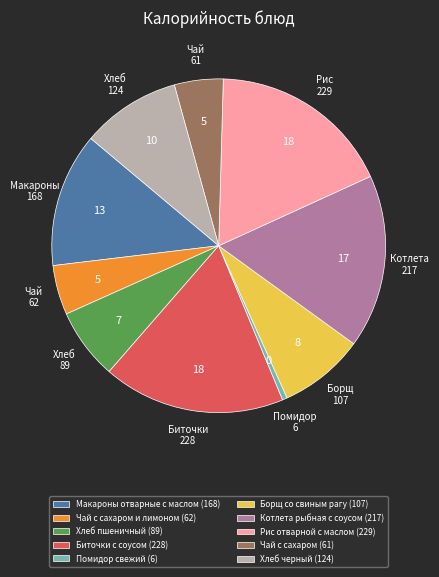

Between Хлеб черный (124) and Чай с сахаром (61), which is larger?

Хлеб черный (124)